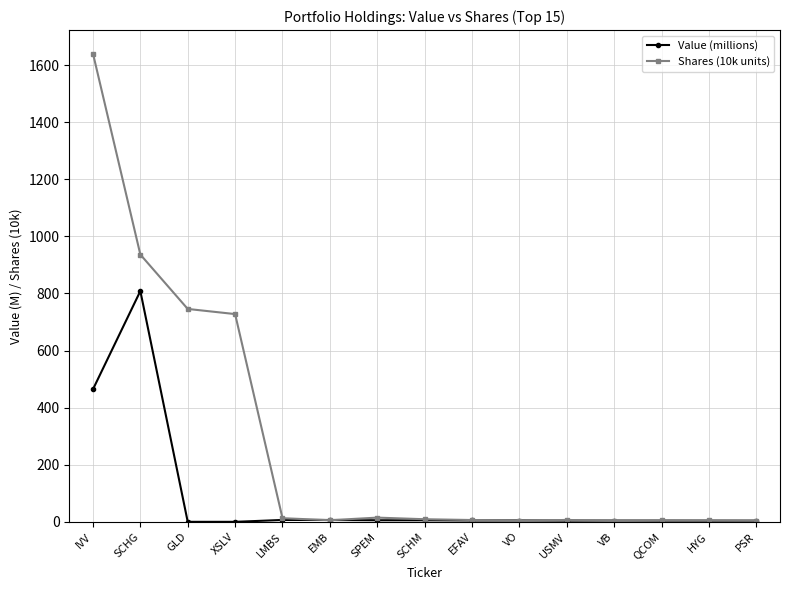

What is the value of the Shares (10k units) point at the 7th from the left?

14.8